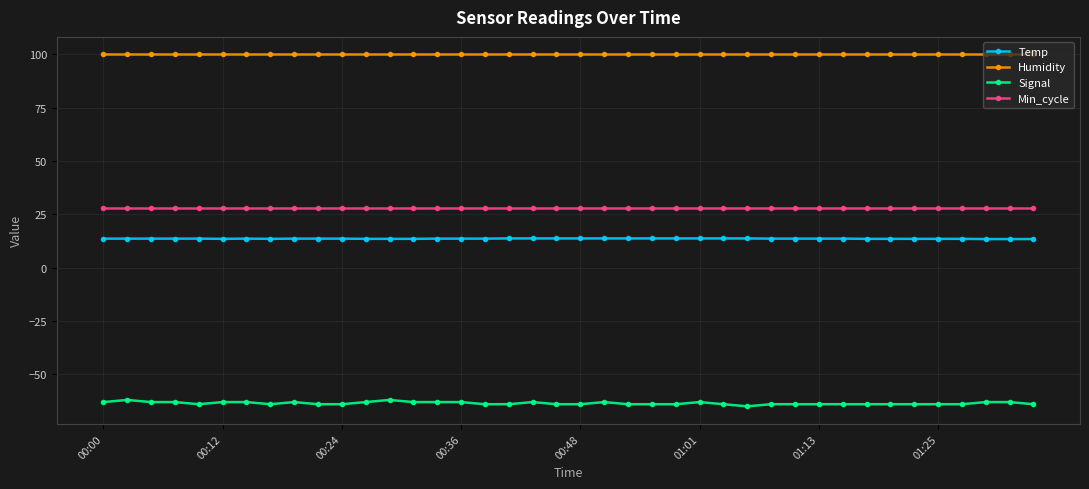

Which series has the largest total across all categories?

Humidity